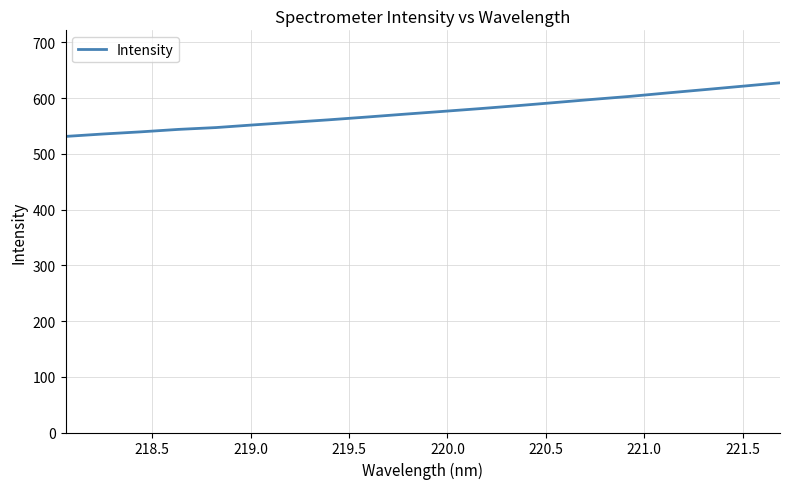

What is the difference between the second highest and minimum values?

90.1